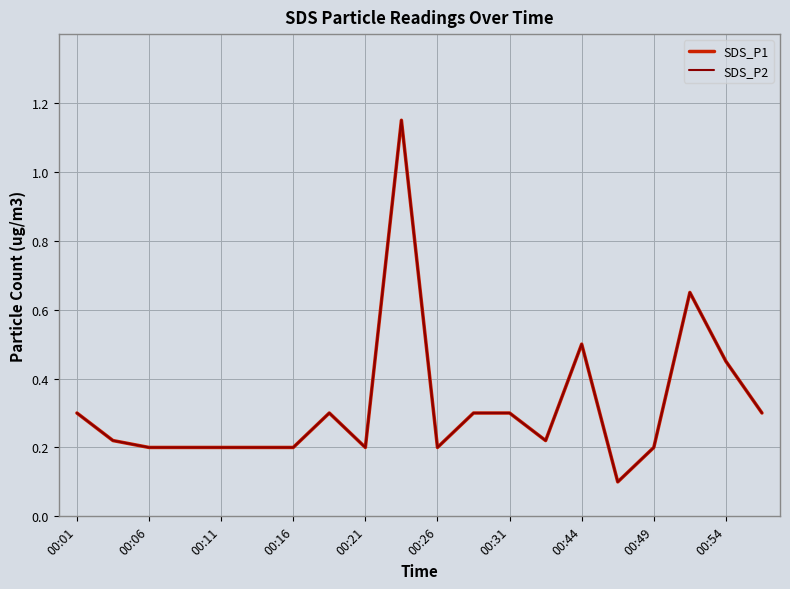

Does the chart have visible grid lines?

Yes